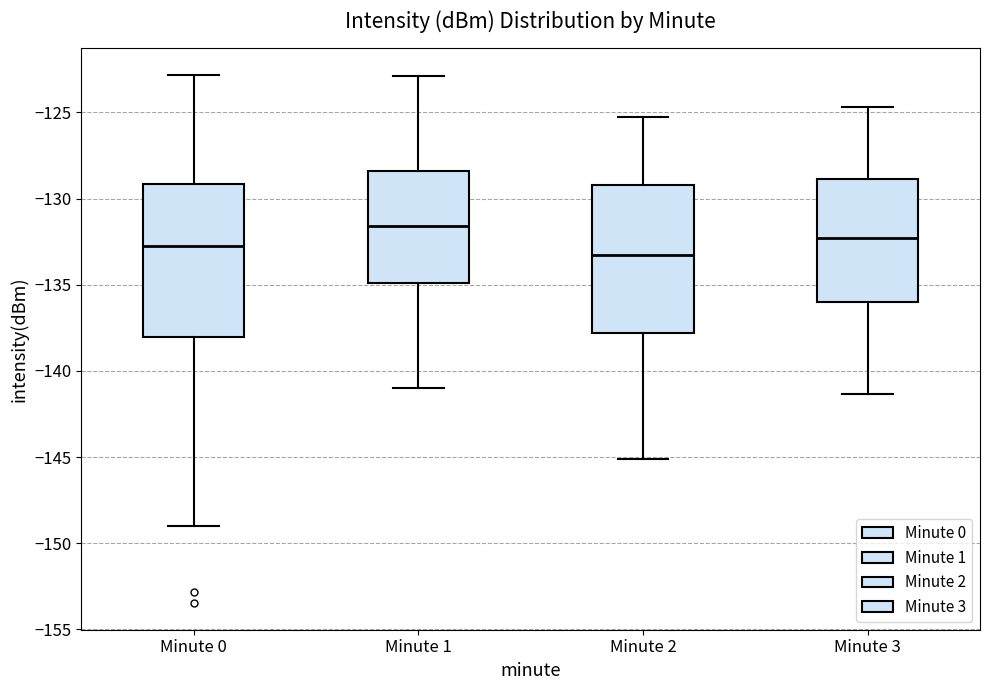

Which box has the highest median line?

Minute 1